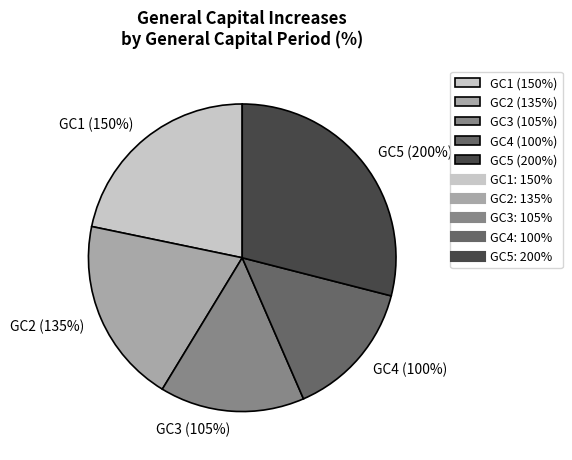

Approximately how many times larger is the value at GC2 compared to GC5?

0.7